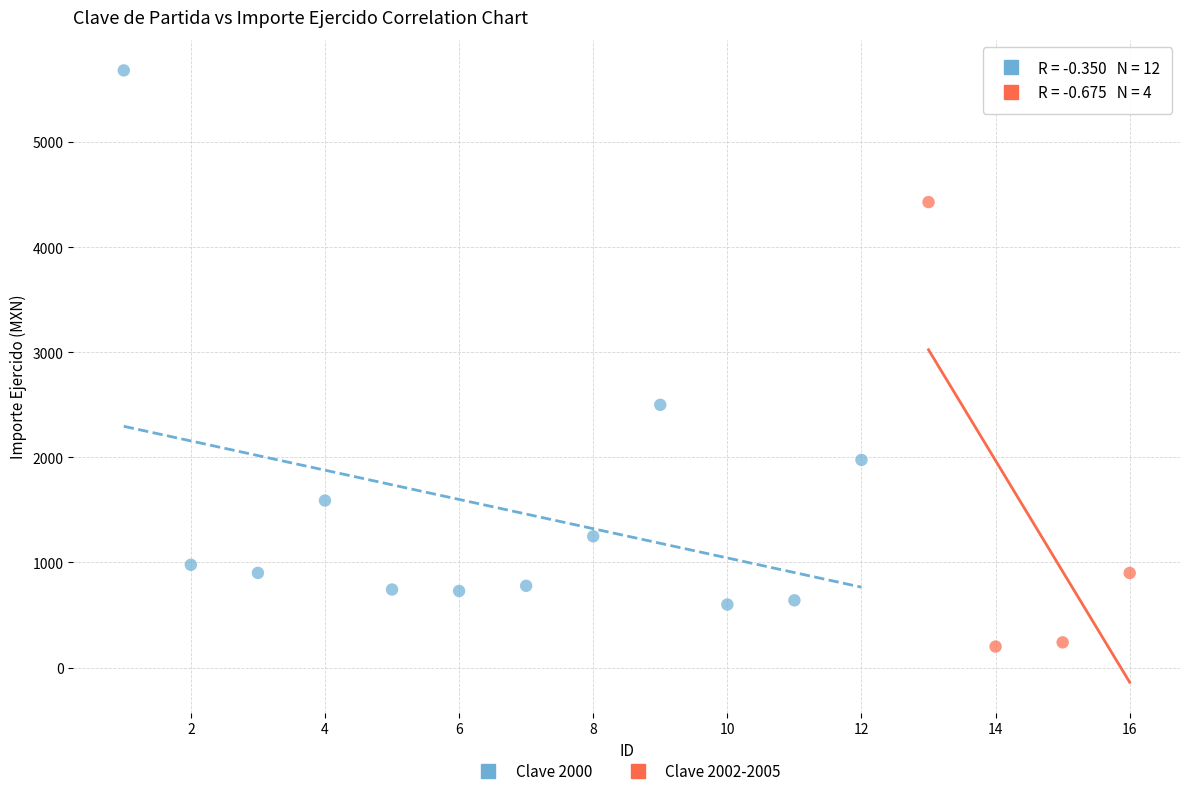

What are all the series names shown in the legend?

Clave 2000, Clave 2002-2005